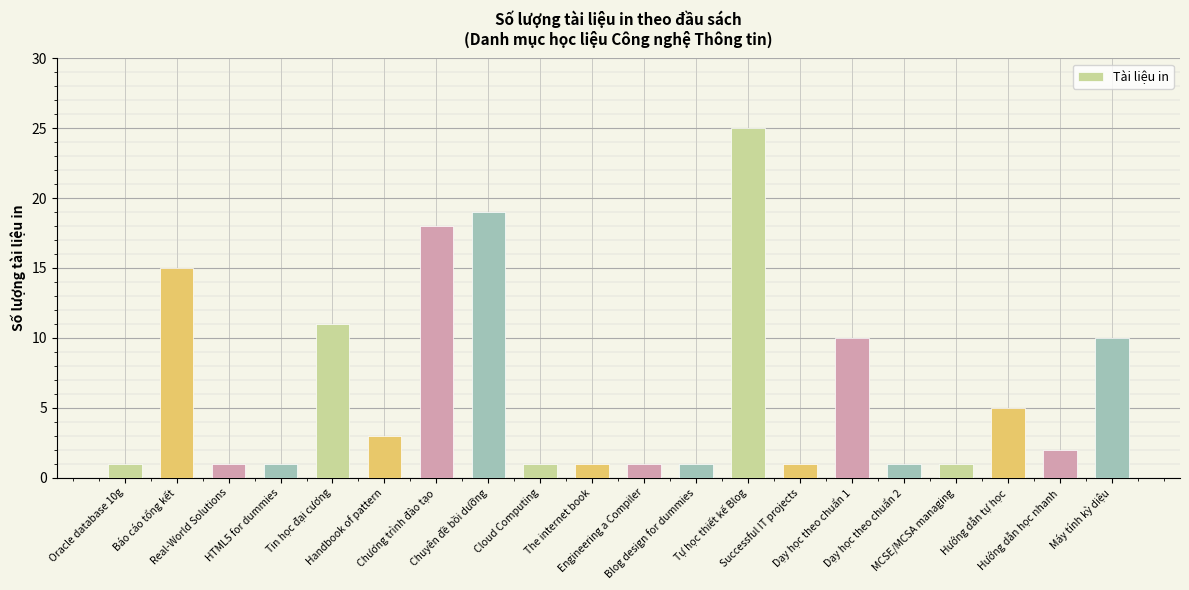

Which has a higher value, Chuyên đề bồi dưỡng or Hướng dẫn tự học?

Chuyên đề bồi dưỡng